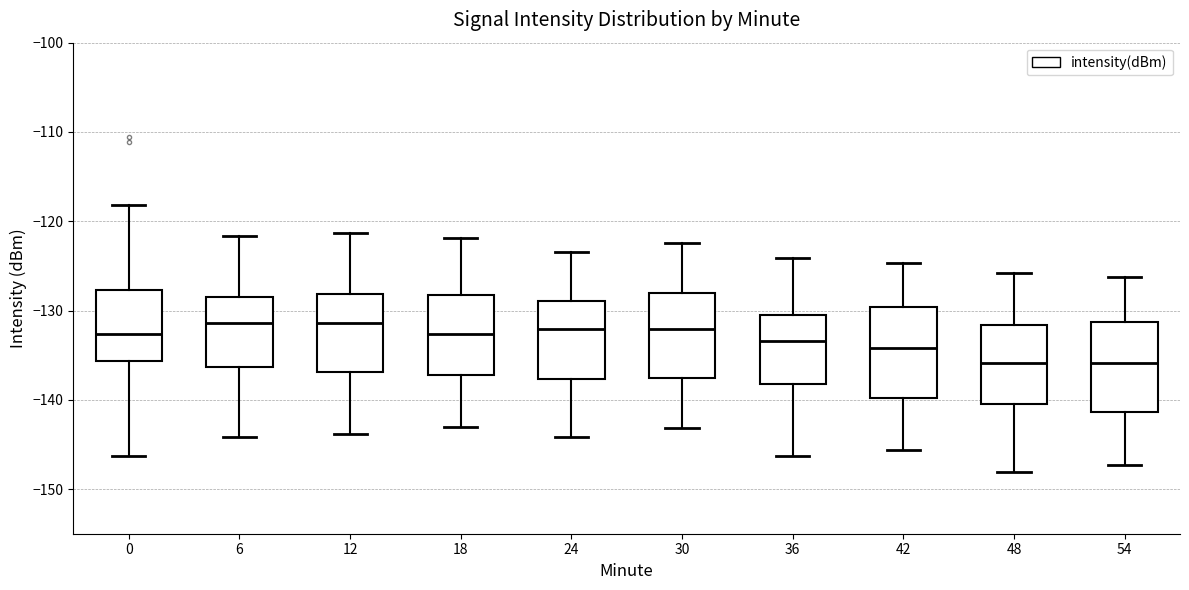

Where is the upper edge of the box at x = 36 on the y-axis? The values are not printed on the chart, so give them approximately, as read against the axis.

-130